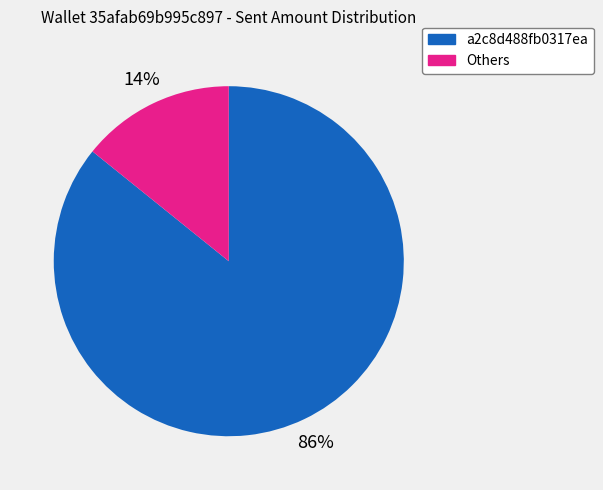

How many slices are in this pie chart?

2